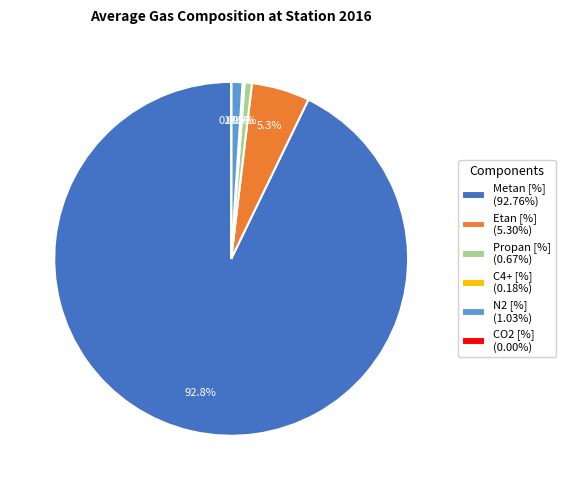

Is the sum of Etan [%] (5.30%) and N2 [%] (1.03%) greater than half?

No